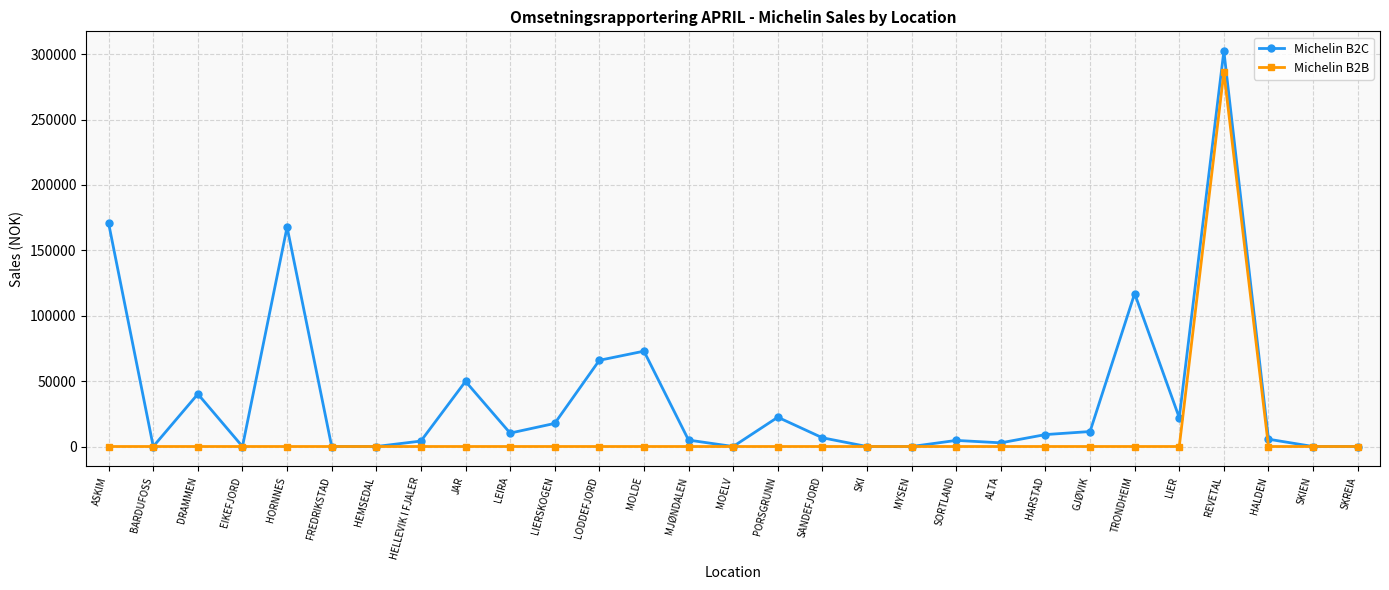

What is the maximum value shown in the chart?

302340.9